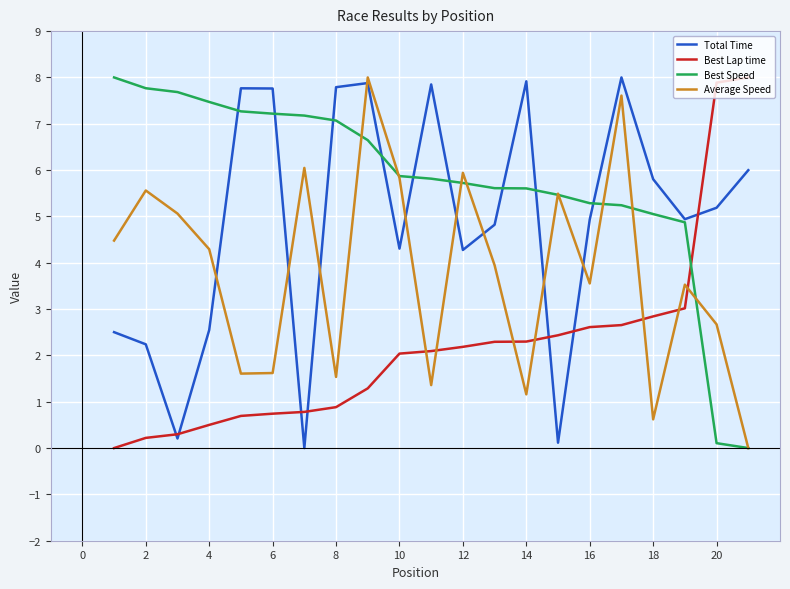

Rank the series by their average value, from lowest to highest.

Best Lap time, Average Speed, Total Time, Best Speed